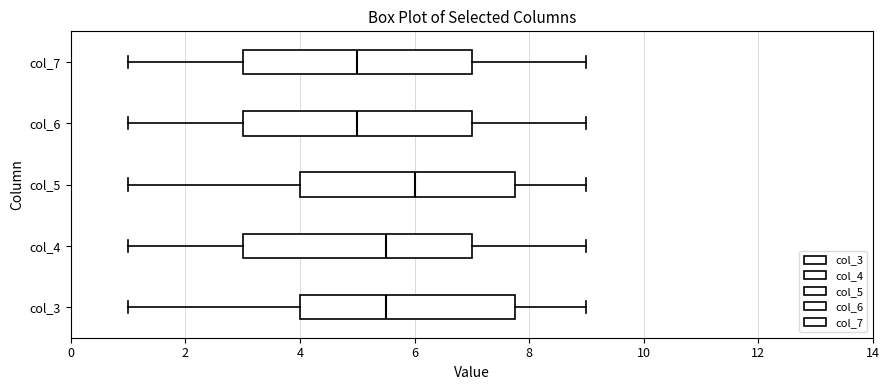

Where does the left whisker of the box for col_3 end on the x-axis? The values are not printed on the chart, so give them approximately, as read against the axis.

1.0